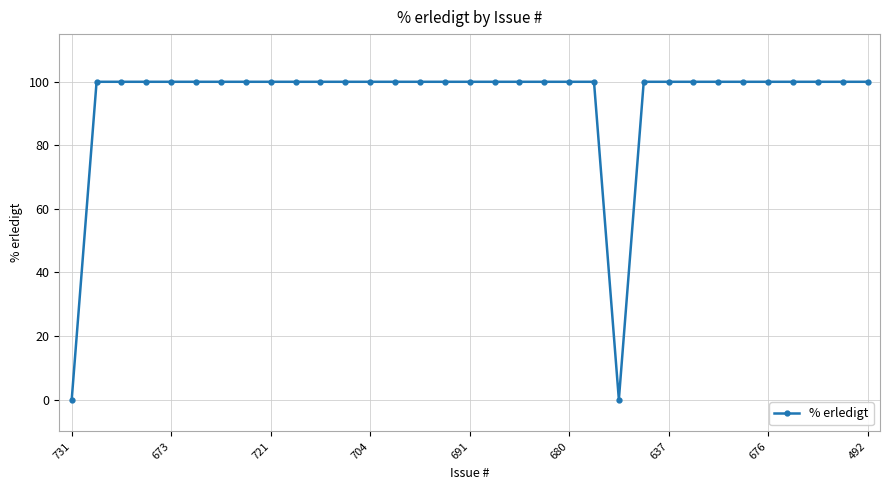

What is the greatest value displayed?

100